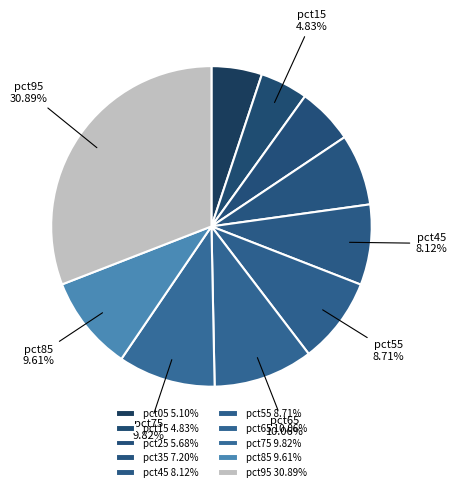

To the nearest percent, what is the combined percentage of pct45 and pct65?

18%